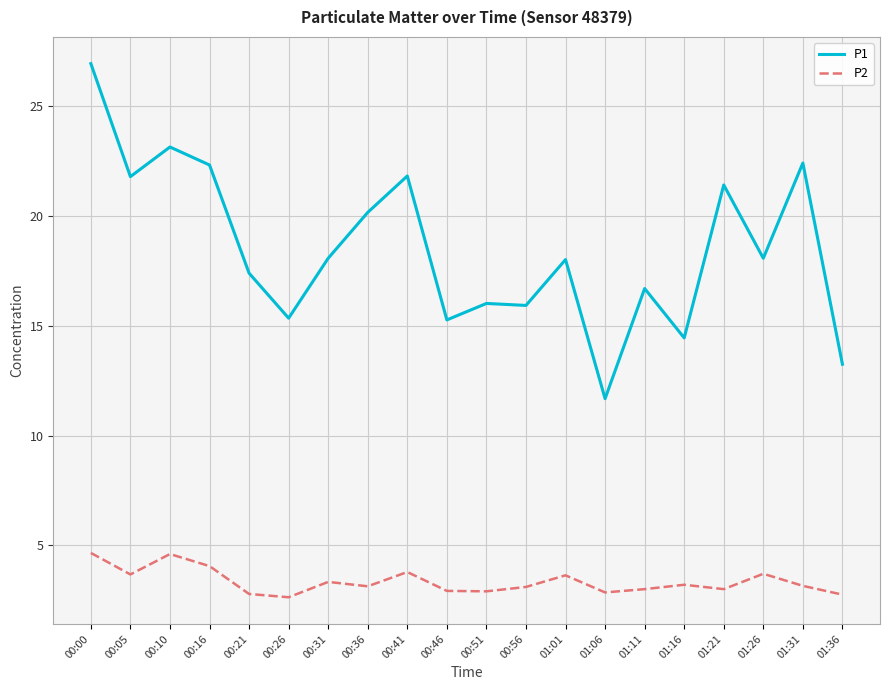

True or false: P1 and P2 cross at least once.

False